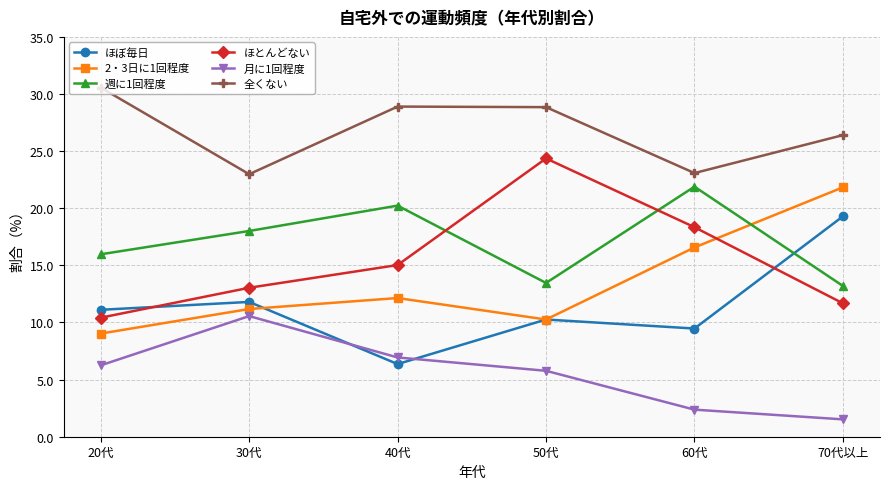

What value does the 全くない series have at 60代?

23.1